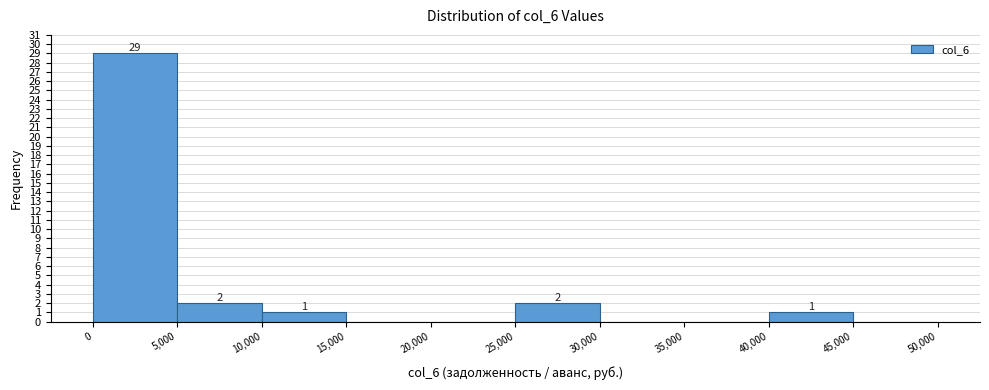

Which range on the x-axis has the tallest bar?

0 to 5,000